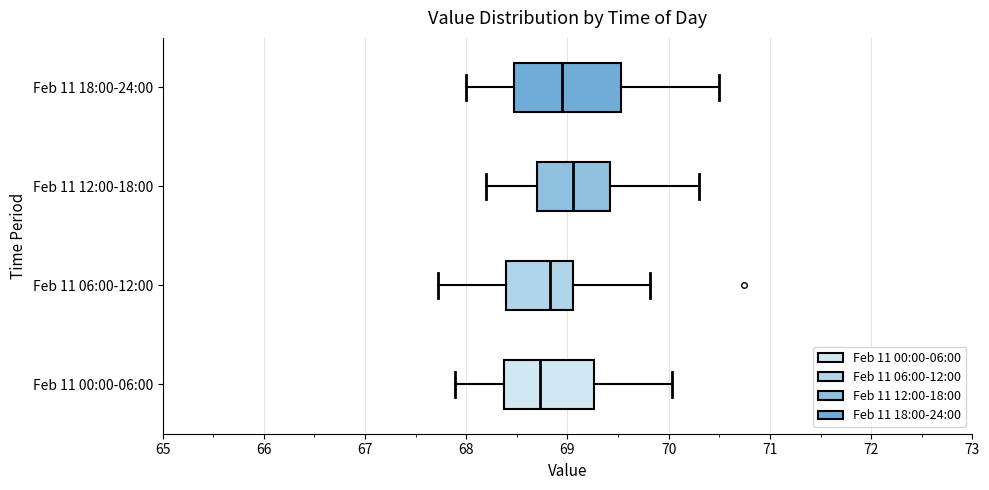

Reading bottom to top, read every box against the x-axis: the position of its median line, the range the box covers, and the ends of its whiskers. The values are not printed on the chart, so give them approximately, as read against the axis.

Feb 11 00:00-06:00: median 68.7, box 68.4 to 69.3, whiskers 67.9 to 70.0
Feb 11 06:00-12:00: median 68.8, box 68.4 to 69.1, whiskers 67.7 to 69.8
Feb 11 12:00-18:00: median 69.1, box 68.7 to 69.4, whiskers 68.2 to 70.3
Feb 11 18:00-24:00: median 69.0, box 68.5 to 69.5, whiskers 68.0 to 70.5